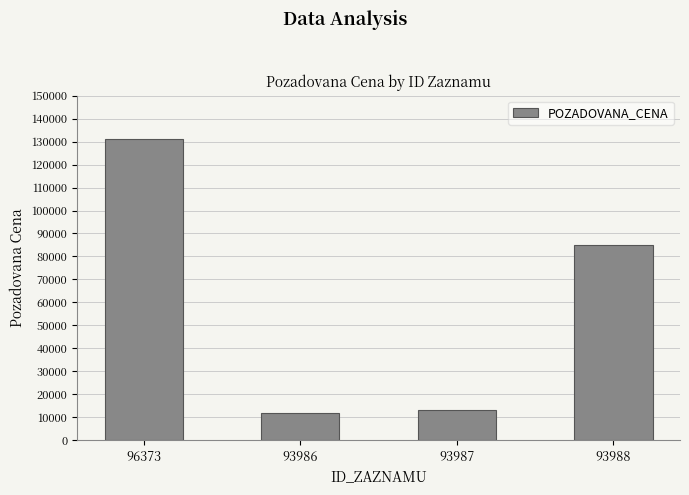

Which has a higher value, 93987 or 96373?

96373